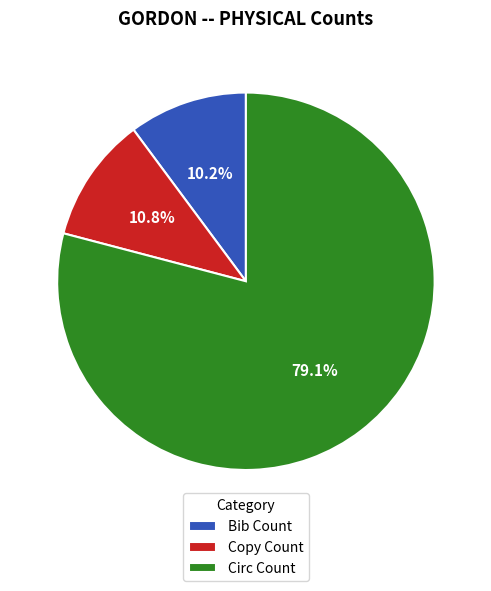

To the nearest percent, what is the difference between the Circ Count and Copy Count slice percentages?

68%